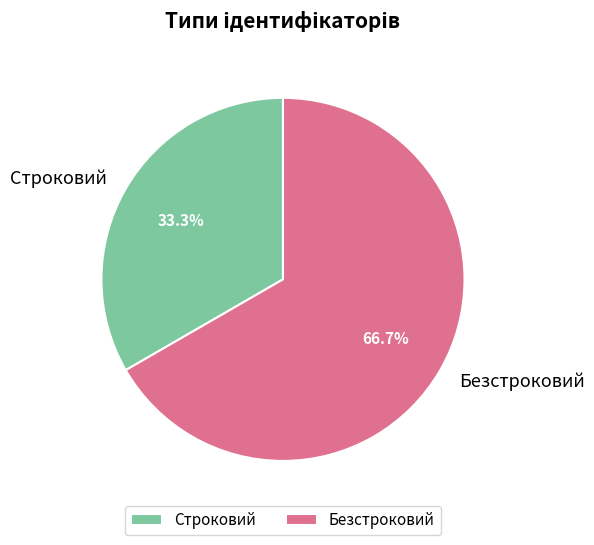

To the nearest percent, what is the average slice percentage?

50%